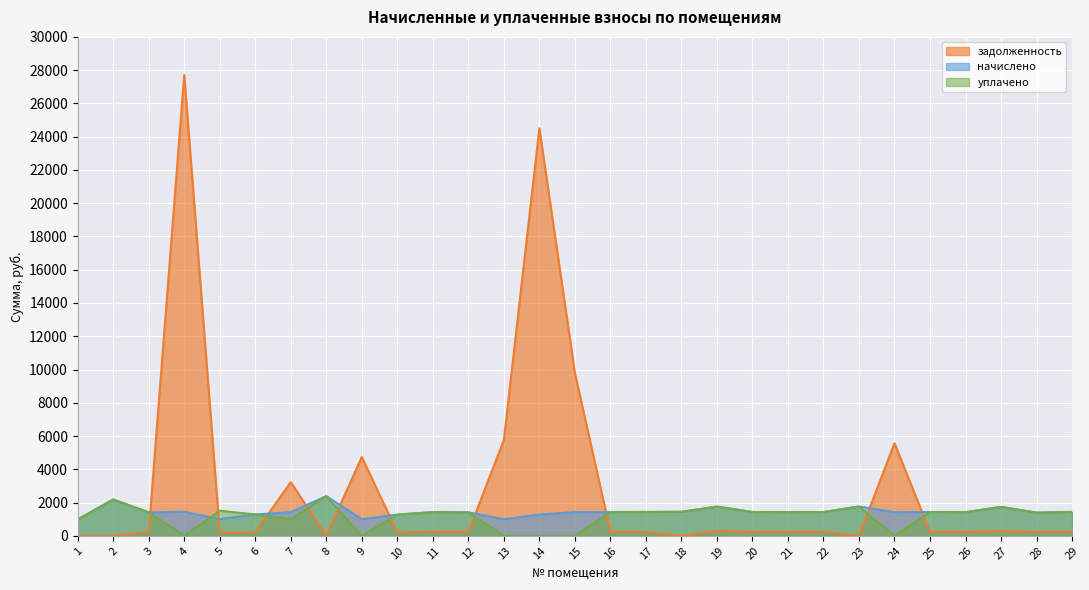

The value of начислено at 13 is 546.6. True or false?

False